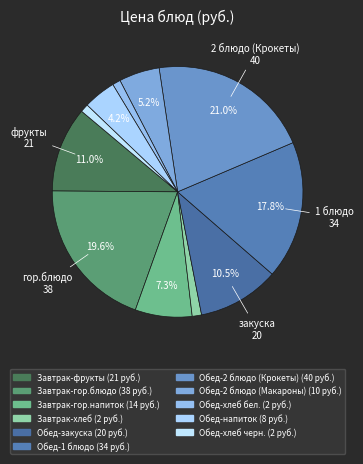

Combined, do Обед-2 блюдо (Крокеты) and Завтрак-гор.напиток account for over 50%?

No